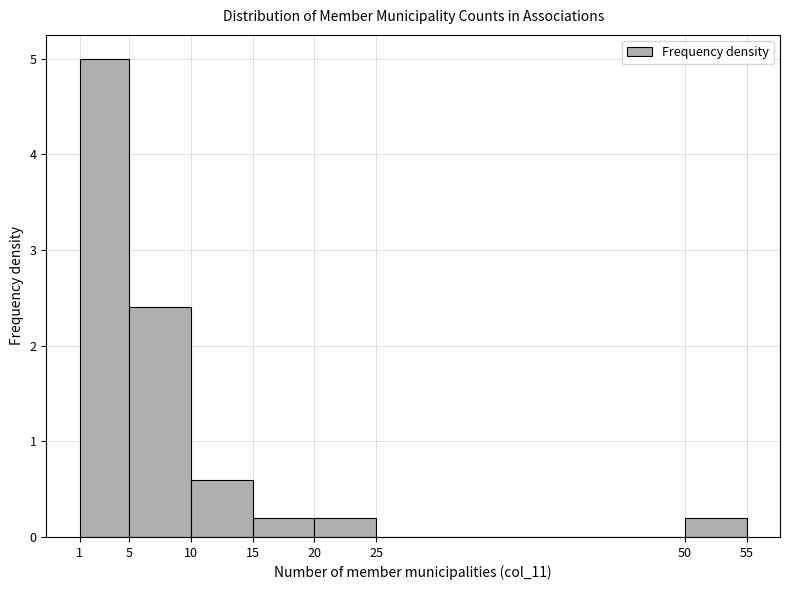

Reading left to right, list every bar in this chart as the range it spans on the x-axis followed by its height. The values are not printed on the chart, so give them approximately, as read against the axis.

1 to 5: 5.0
5 to 10: 2.4
10 to 15: 0.6
15 to 20: 0.2
20 to 25: 0.2
25 to 50: 0
50 to 55: 0.2